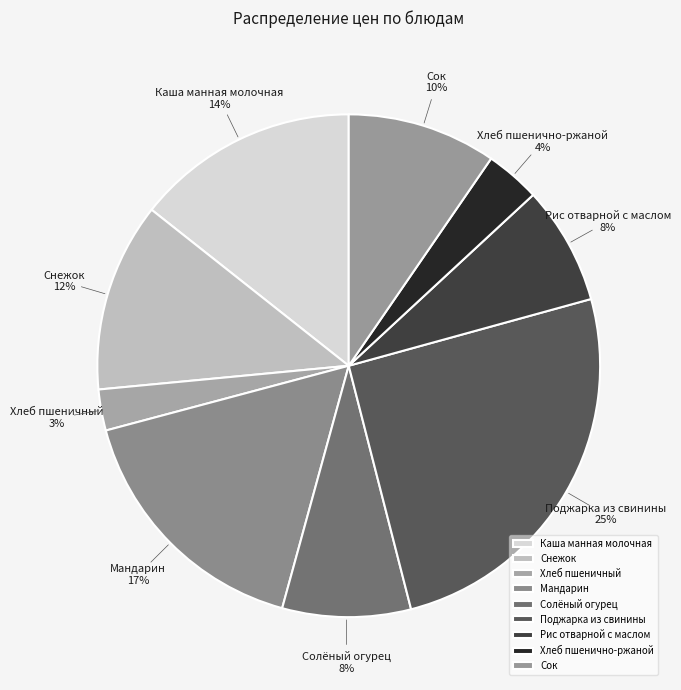

Combined, do Хлеб пшенично-ржаной and Рис отварной с маслом account for over 50%?

No